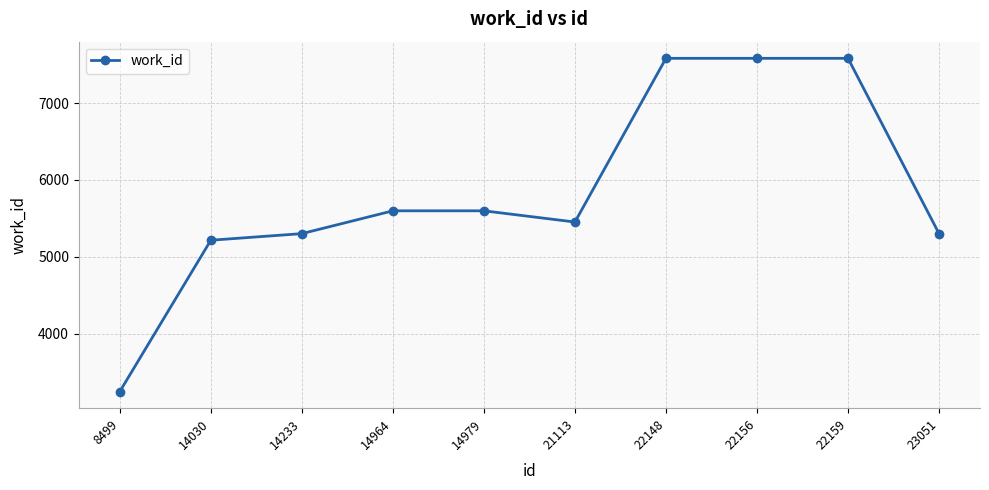

How many categories are shown in the chart?

10